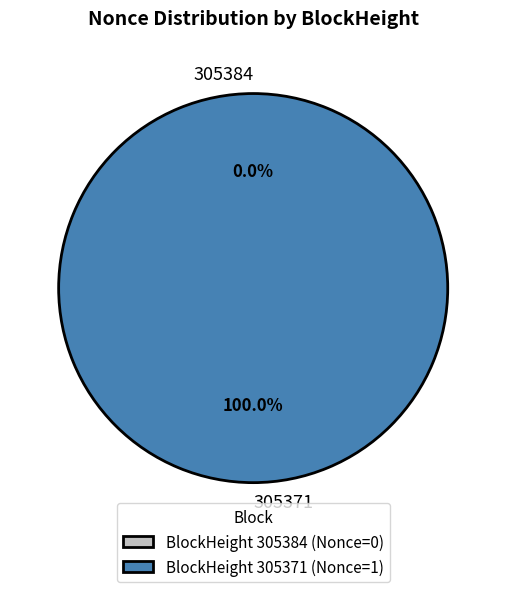

True or false: 305371 accounts for 99% of the total.

False